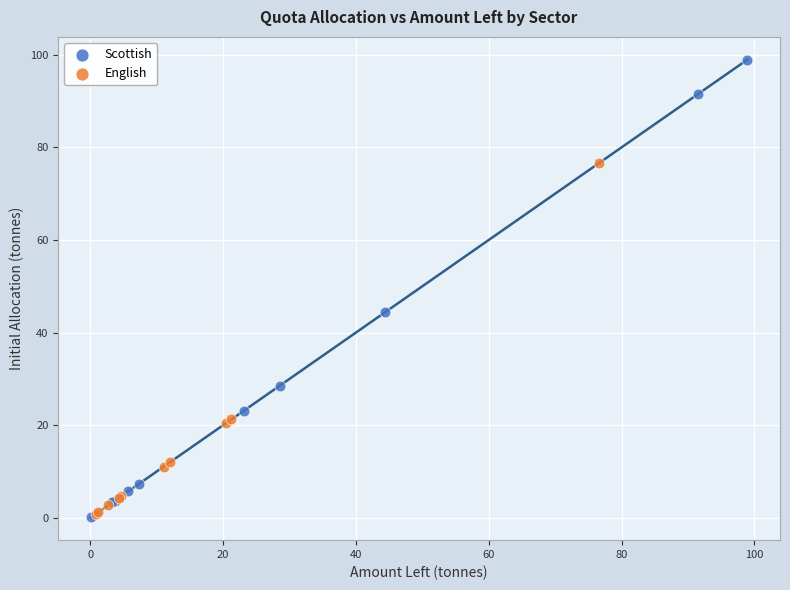

Which series has the widest spread of Y values?

Scottish